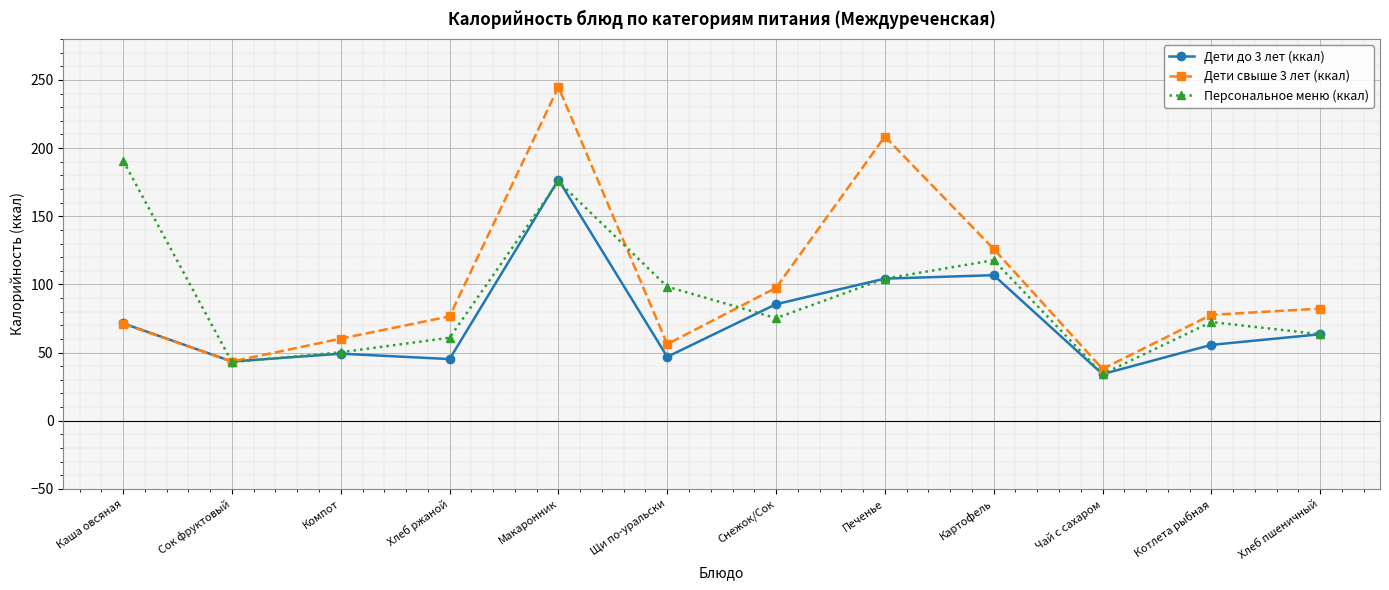

At which category is the sum across all series the highest?

Макаронник